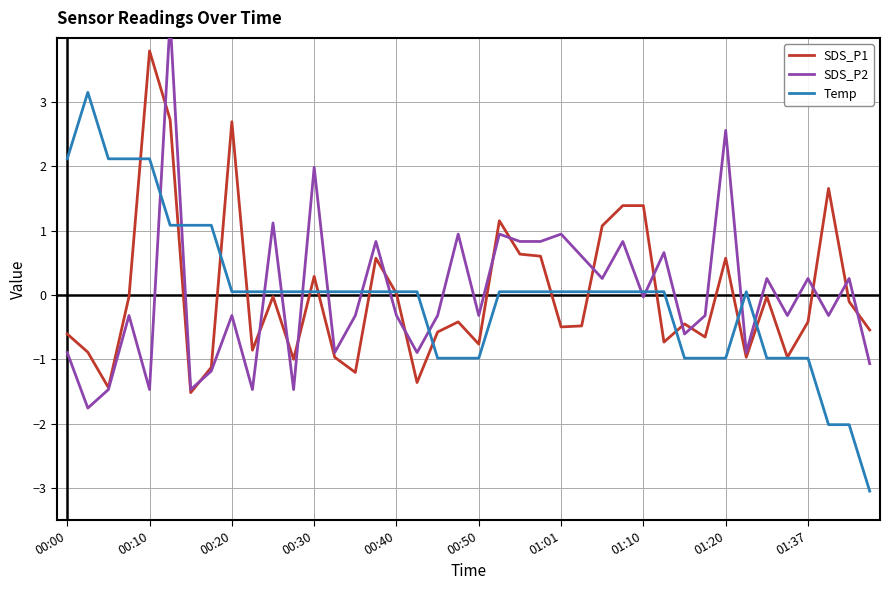

The value of SDS_P1 at 01:10 is 1.4. True or false?

True